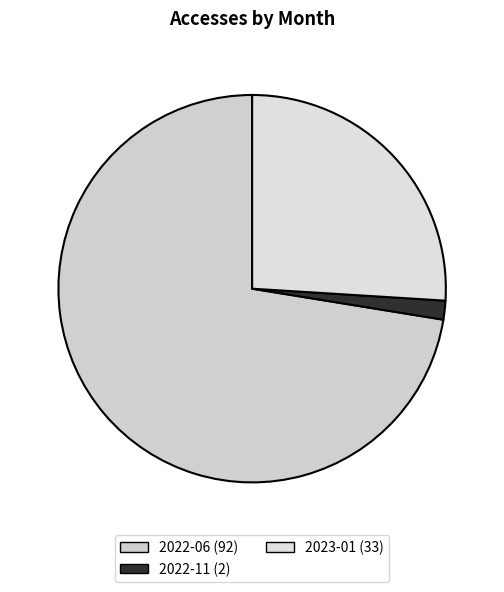

How many segments does this pie chart have?

3